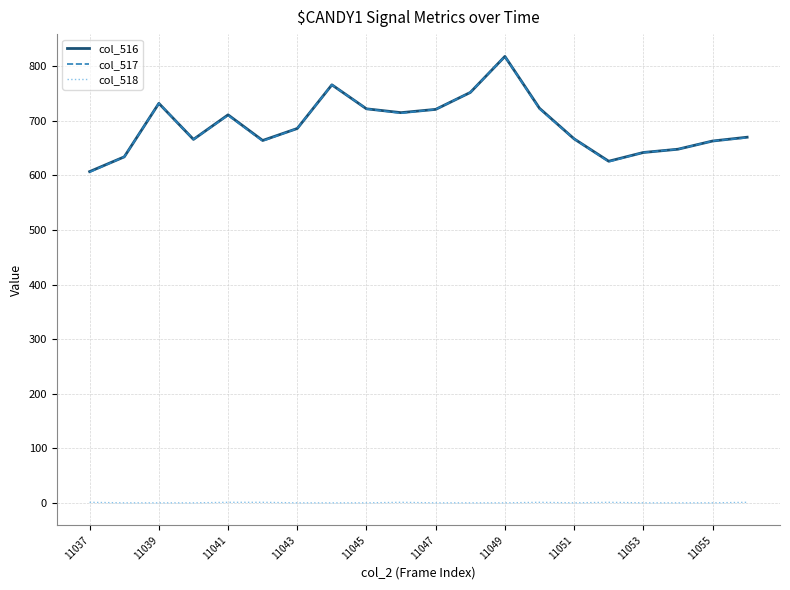

True or false: col_517 has more than 0 interior local peaks.

True